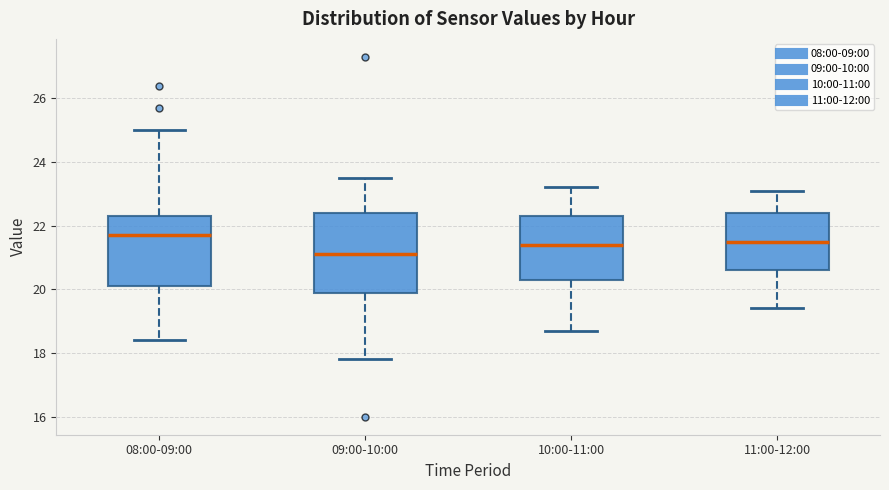

Where does the median line of the box for 08:00-09:00 sit on the y-axis? The values are not printed on the chart, so give them approximately, as read against the axis.

21.8